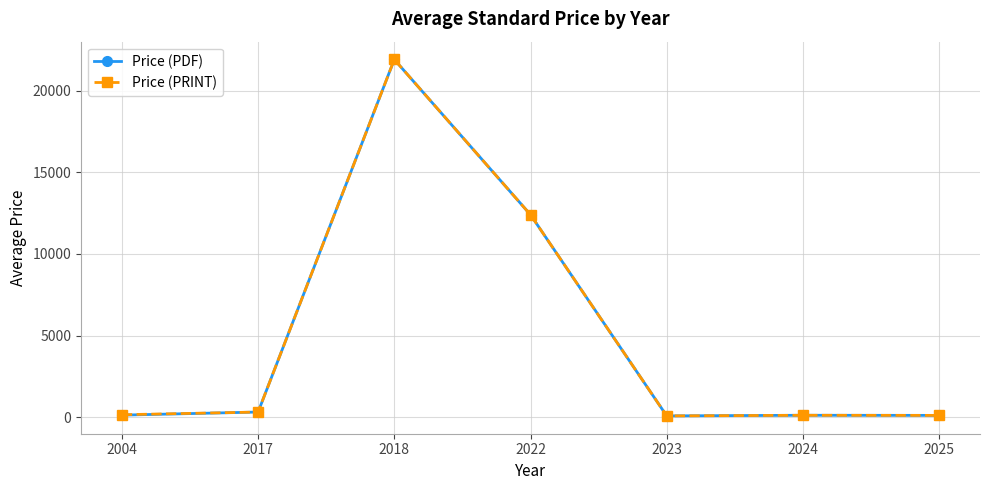

Between 2004 and 2022, which series saw the biggest shift?

Price (PDF)